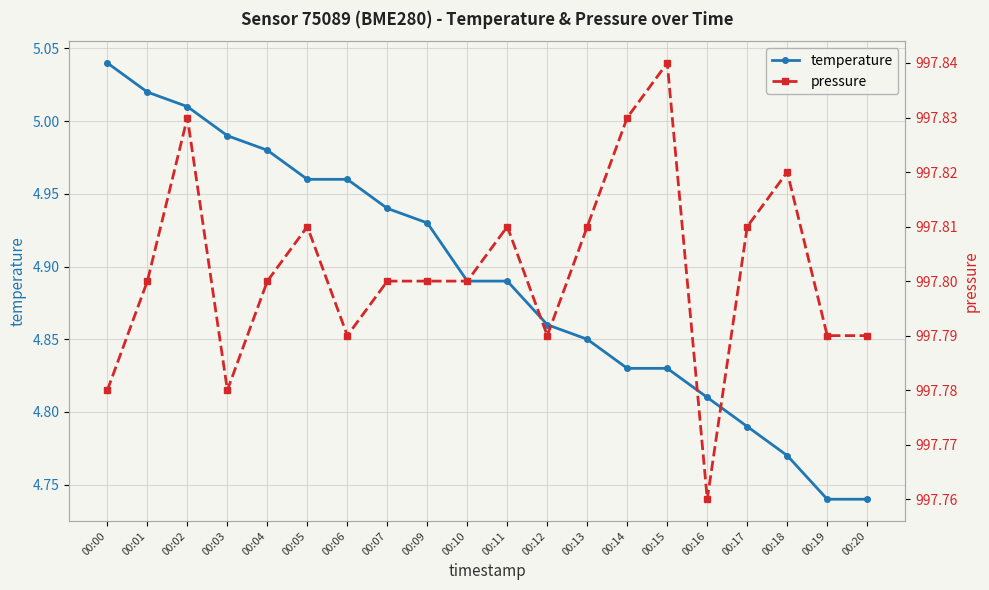

Between 00:03 and 00:07, which is larger?

00:03